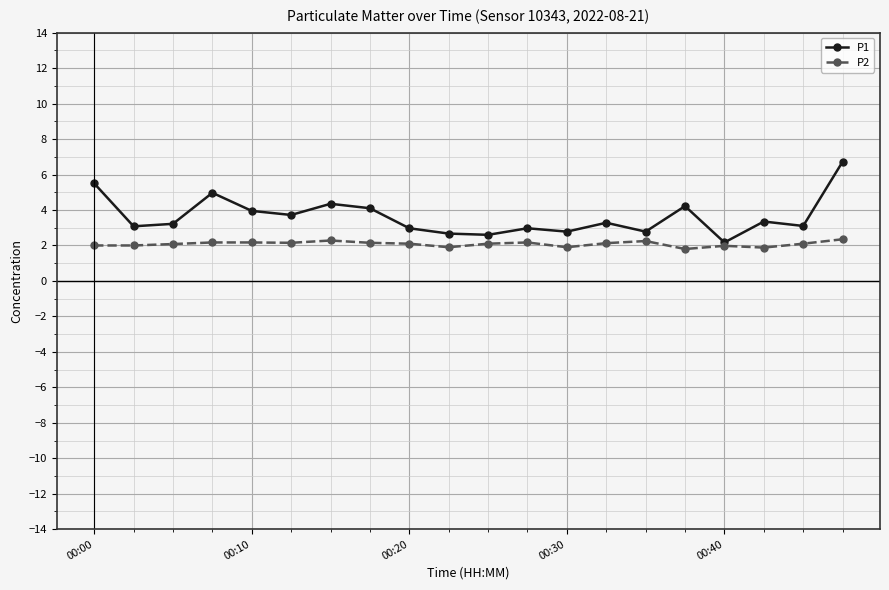

Which series has the largest total across all categories?

P1